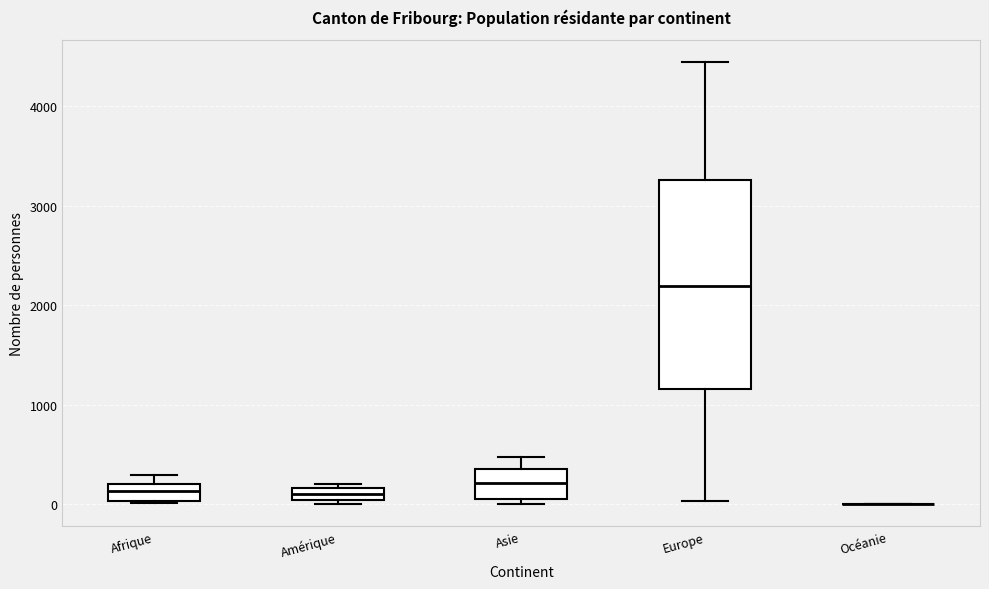

Which box is the tallest, from its lower edge to its upper edge?

Europe